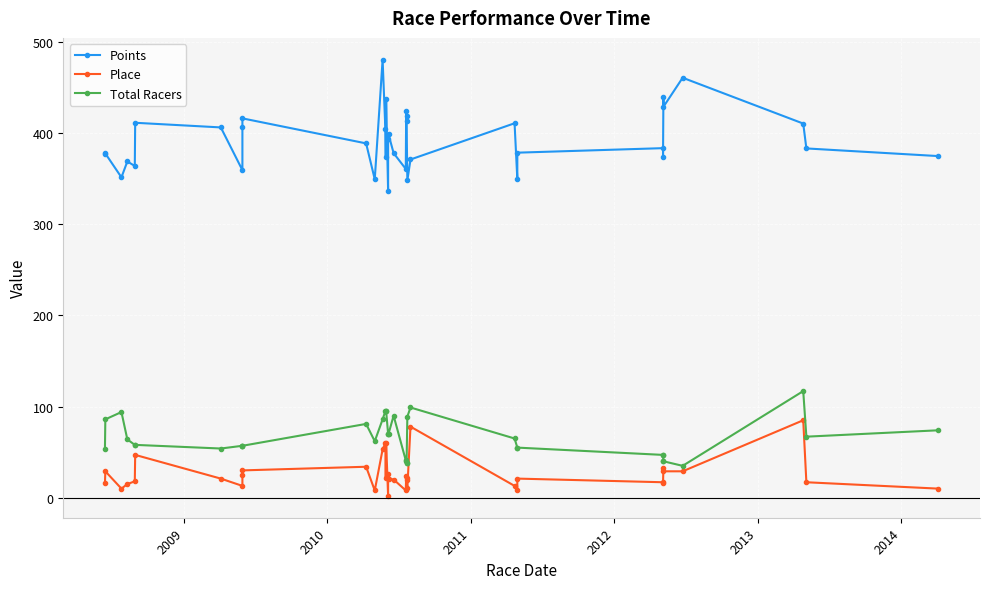

True or false: Points and Total Racers intersect in this chart.

False